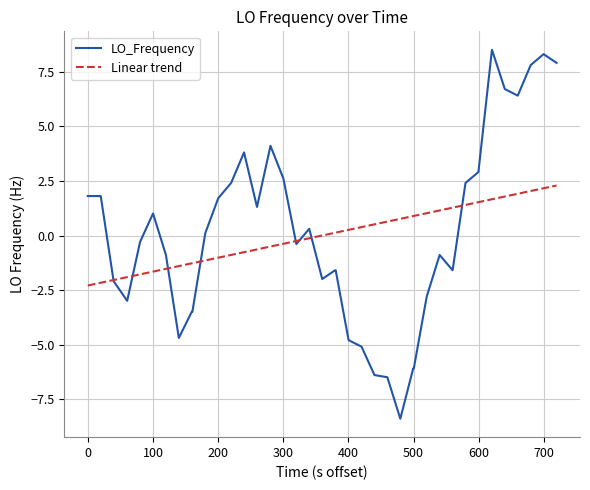

What is the lowest value of the LO_Frequency series?

-8.4